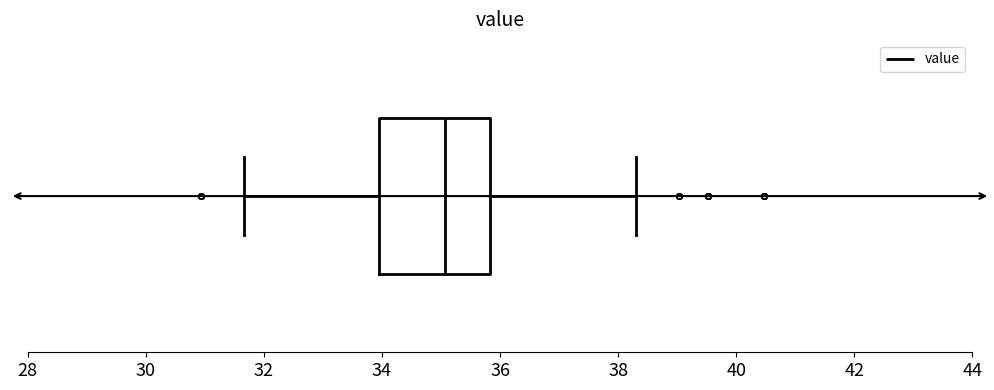

Transcribe this box plot: give where the median line is, the range the box spans, and where the two whiskers end, as read against the x-axis. The values are not printed on the chart, so give them approximately, as read against the axis.

median 35.0, box 34.0 to 35.8, whiskers 31.6 to 38.4